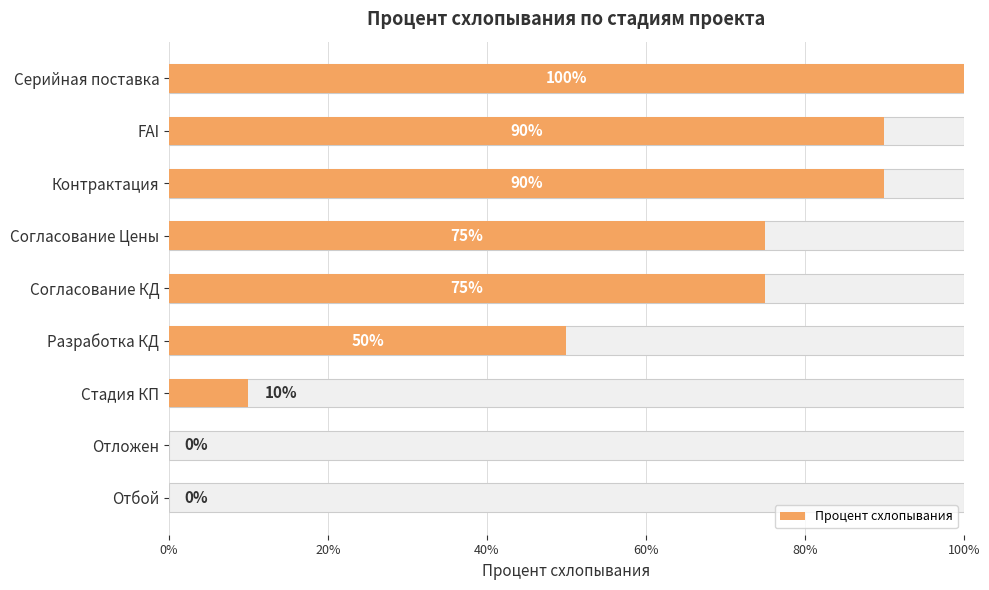

The chart shows a value of 1.2 at Согласование КД. True or false?

False